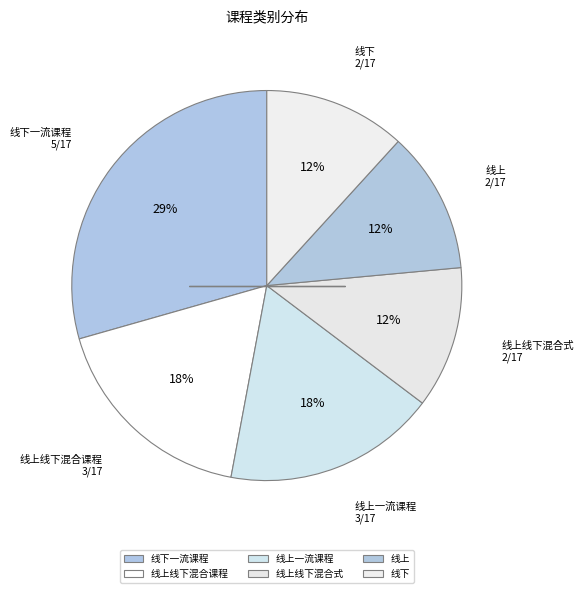

To the nearest percent, what portion does 线下 represent?

12%